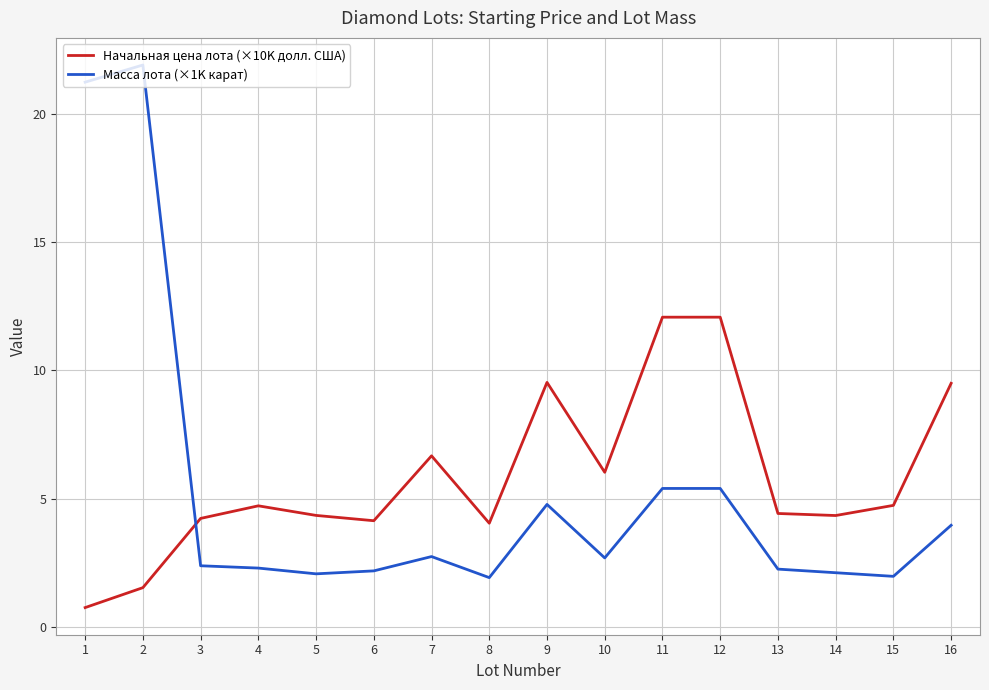

What is the difference between the maximum and minimum values in the Масса лота (×1K карат) series?

19.9